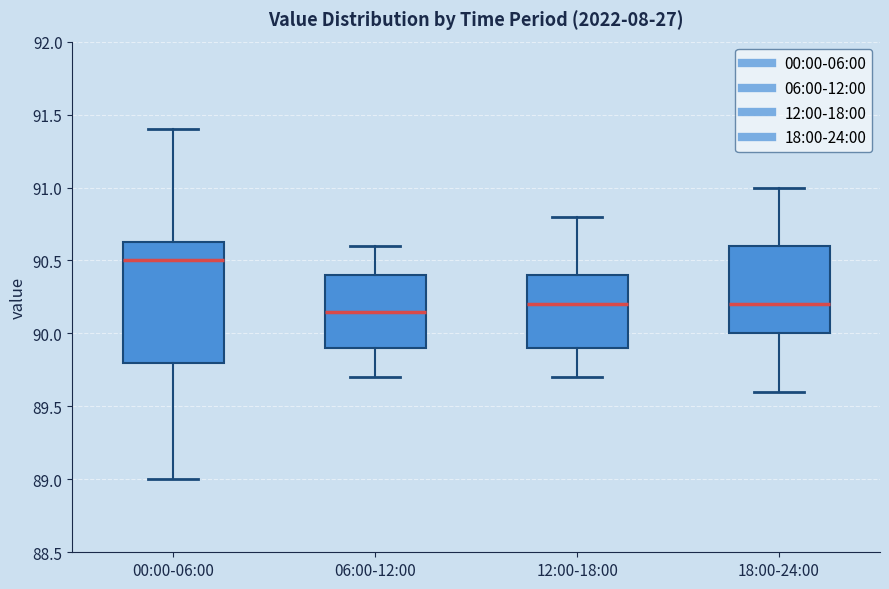

Which box has the highest median line?

00:00-06:00